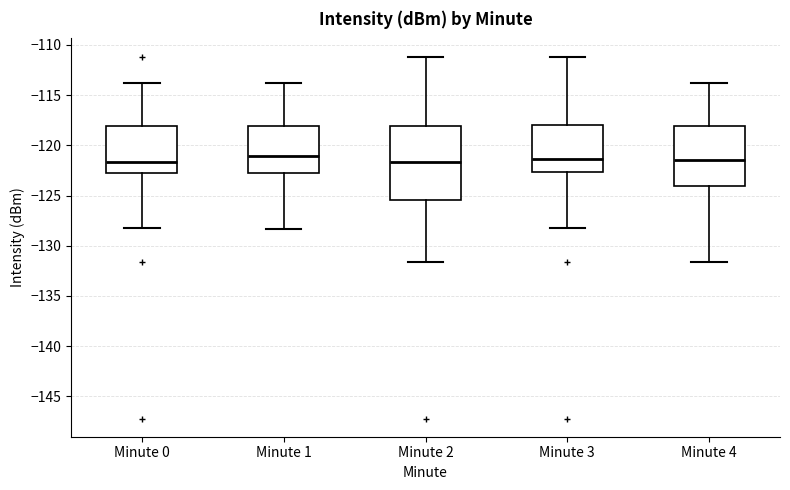

Reading left to right, read every box against the y-axis: the position of its median line, the range the box covers, and the ends of its whiskers. The values are not printed on the chart, so give them approximately, as read against the axis.

Minute 0: median -121.5, box -122.5 to -118.0, whiskers -128.0 to -114.0
Minute 1: median -121.0, box -122.5 to -118.0, whiskers -128.5 to -114.0
Minute 2: median -121.5, box -125.5 to -118.0, whiskers -131.5 to -111.0
Minute 3: median -121.5, box -122.5 to -118.0, whiskers -128.0 to -111.0
Minute 4: median -121.5, box -124.0 to -118.0, whiskers -131.5 to -114.0